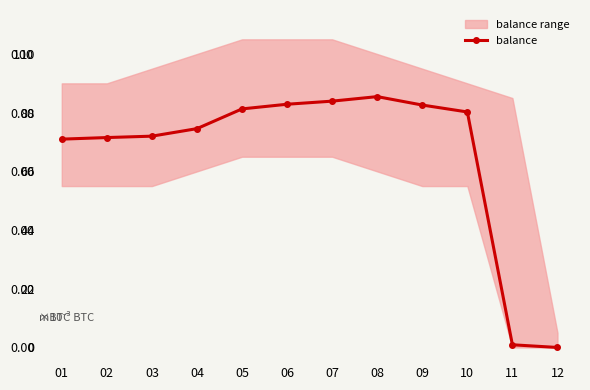

List the labels in order of value, largest first.

08, 07, 06, 09, 05, 10, 04, 03, 02, 01, 11, 12